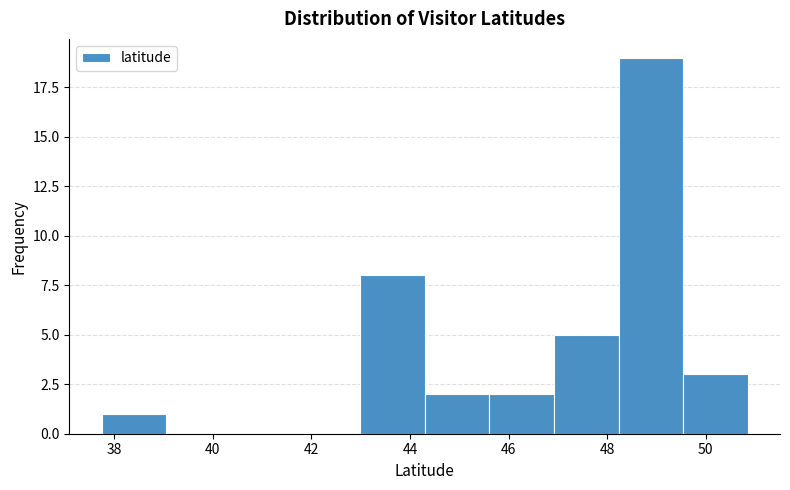

Reading left to right, transcribe this chart: for each bar, give the range it covers on the x-axis and its height. Neither the bar edges nor the heights are printed on the chart, so give them approximately, as read against the axes.

37.8 to 39.0: 1
39.0 to 40.4: 0
40.4 to 41.6: 0
41.6 to 43.0: 0
43.0 to 44.4: 8
44.4 to 45.6: 2
45.6 to 47.0: 2
47.0 to 48.2: 5
48.2 to 49.6: 19
49.6 to 50.8: 3